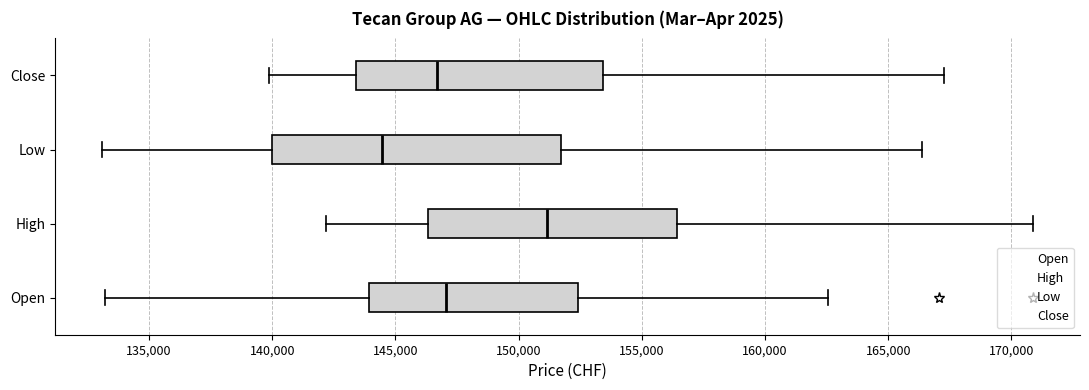

Which box has the furthest to the left median line?

Low